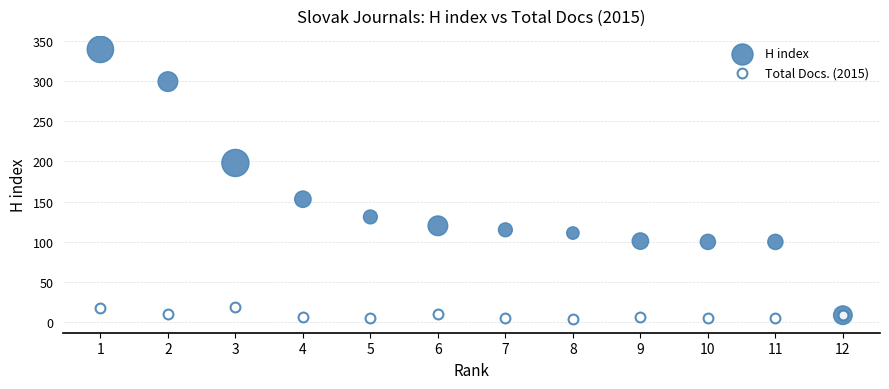

What are all the series names shown in the legend?

H index, Total Docs. (2015)